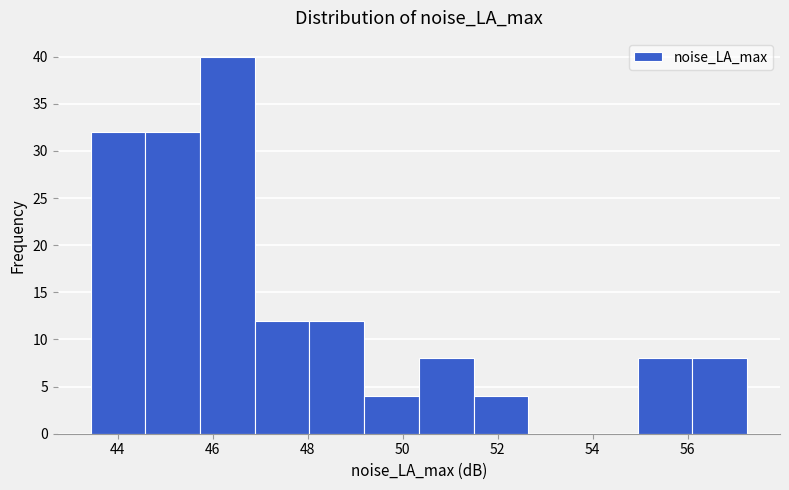

Over which range of the x-axis is the bar tallest?

45.8 to 46.8